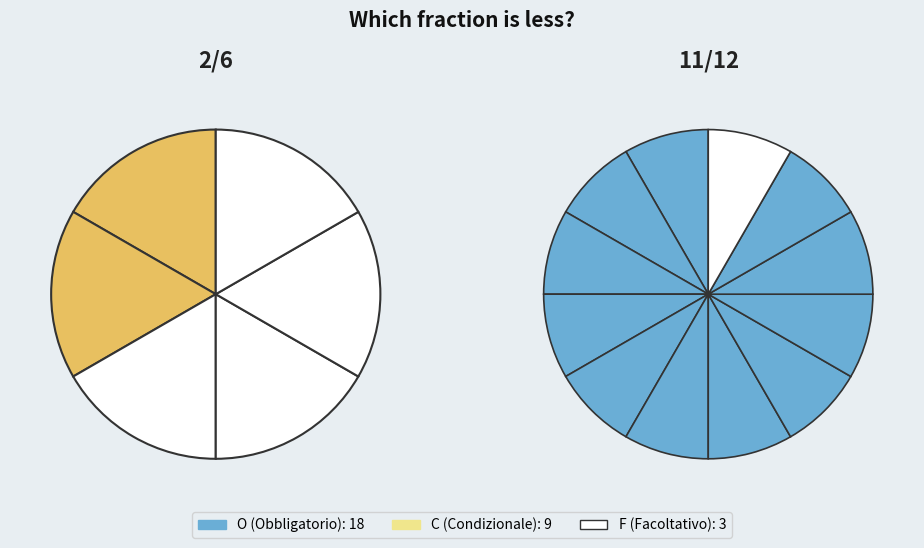

To the nearest percent, what percentage of the pie is F?

10%